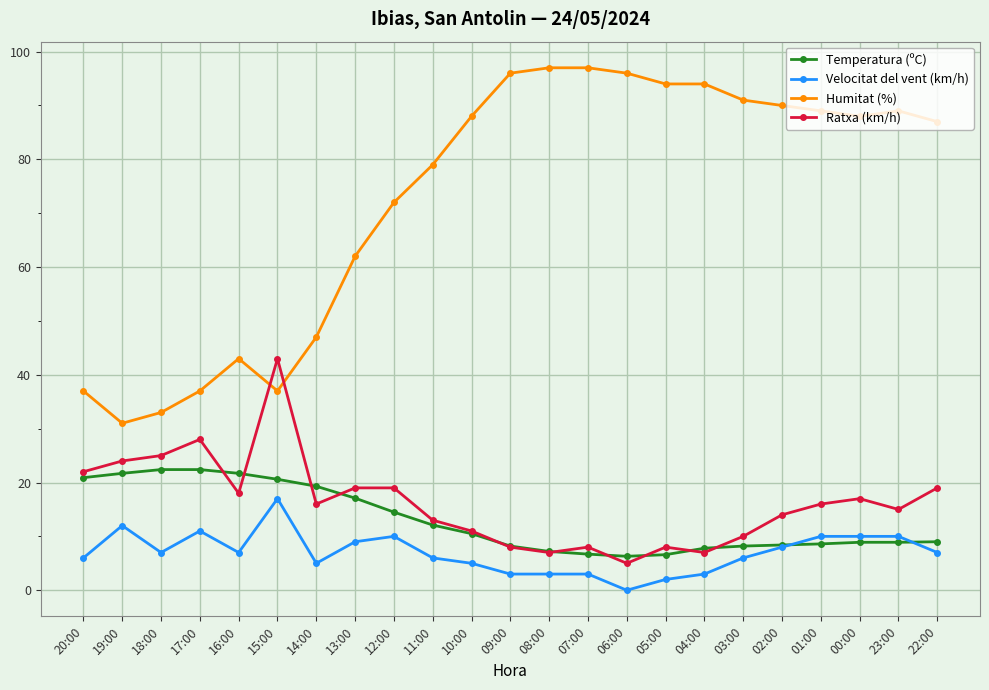

Is this an area chart (filled region under the line)?

No